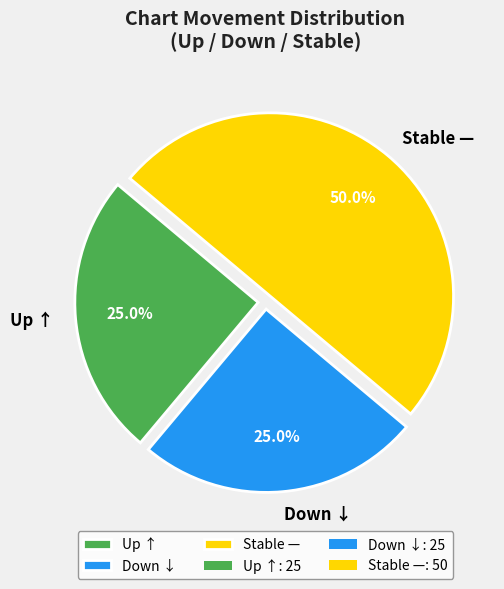

Which category has the biggest portion of the pie?

Stable —